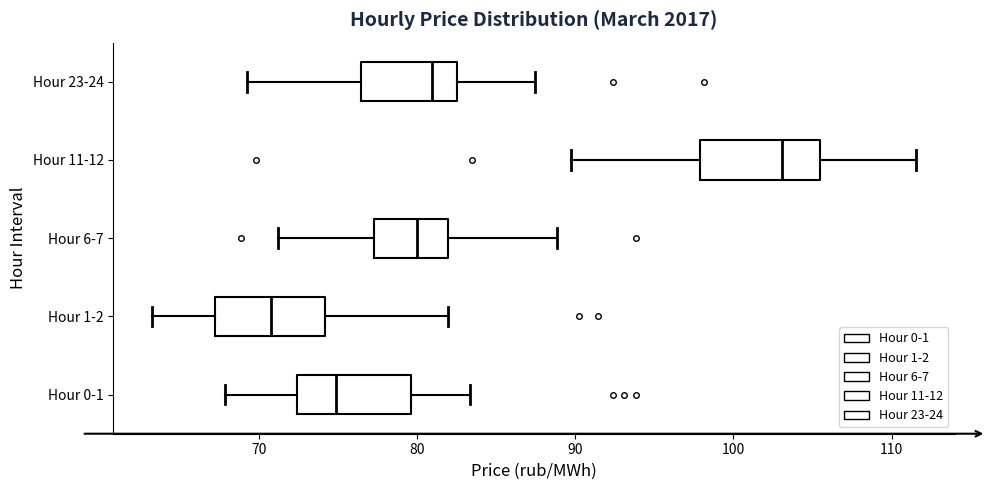

Reading bottom to top, read every box against the x-axis: the position of its median line, the range the box covers, and the ends of its whiskers. The values are not printed on the chart, so give them approximately, as read against the axis.

Hour 0-1: median 75, box 72 to 80, whiskers 68 to 83
Hour 1-2: median 71, box 67 to 74, whiskers 63 to 82
Hour 6-7: median 80, box 77 to 82, whiskers 71 to 89
Hour 11-12: median 103, box 98 to 105, whiskers 90 to 112
Hour 23-24: median 81, box 76 to 83, whiskers 69 to 87